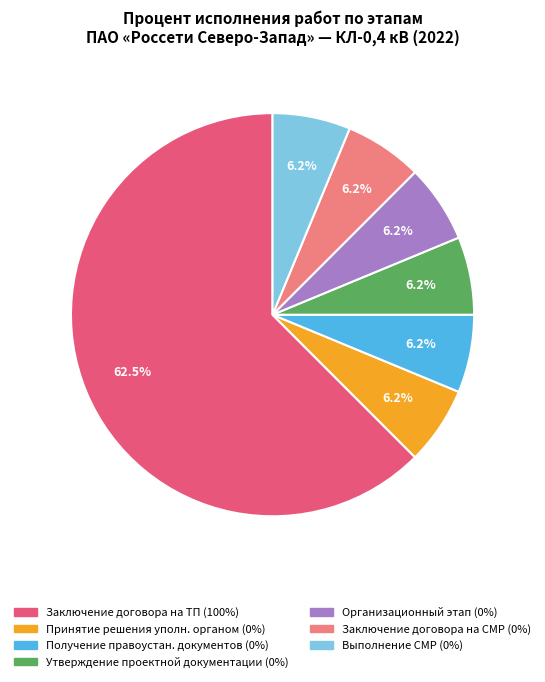

Count the number of slices in the pie.

7